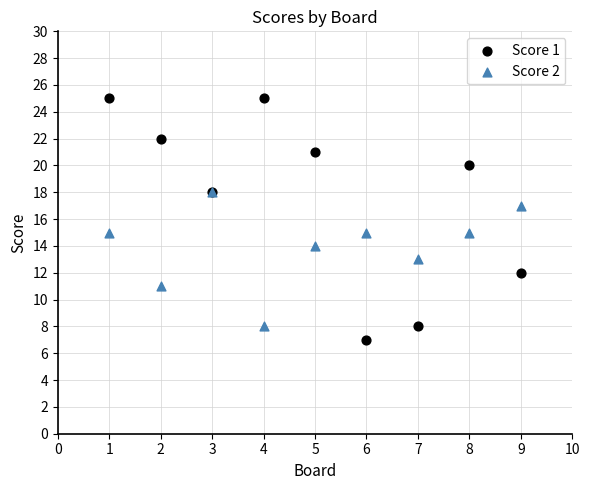

Which series reaches the minimum Y coordinate?

Score 1